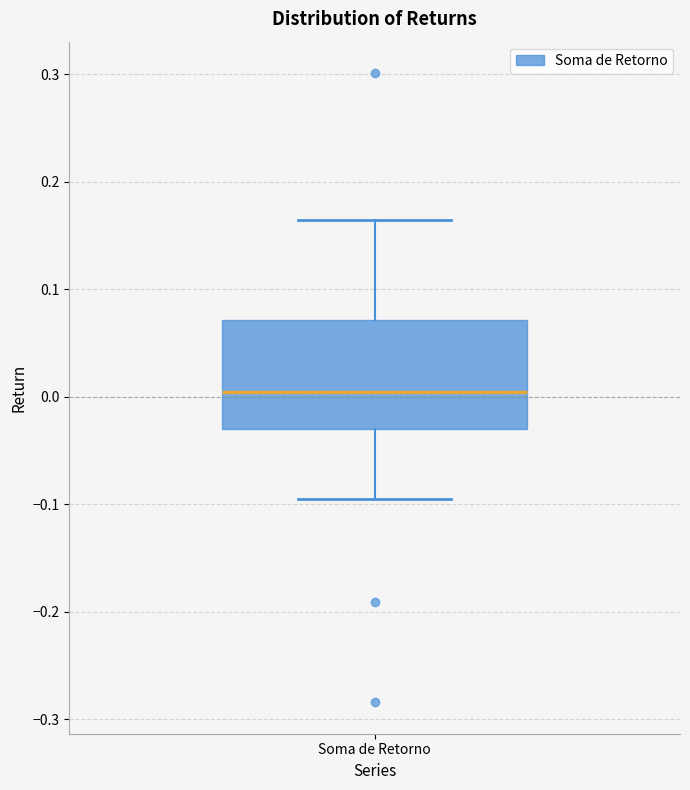

Where does the upper whisker of the box for Soma de Retorno end on the y-axis? The values are not printed on the chart, so give them approximately, as read against the axis.

0.16